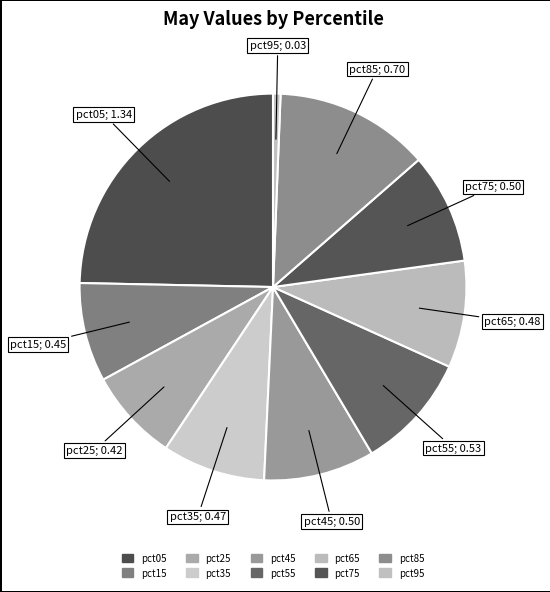

How many segments does this pie chart have?

10